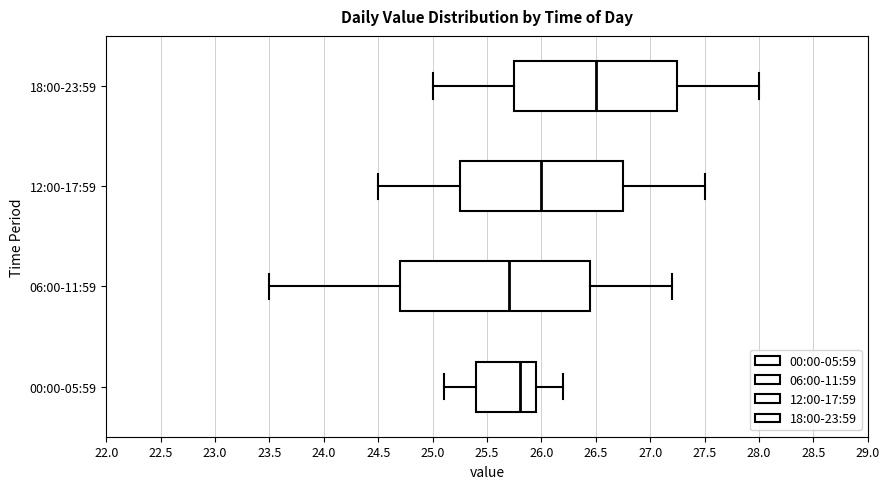

Which box has the furthest to the left median line?

06:00-11:59